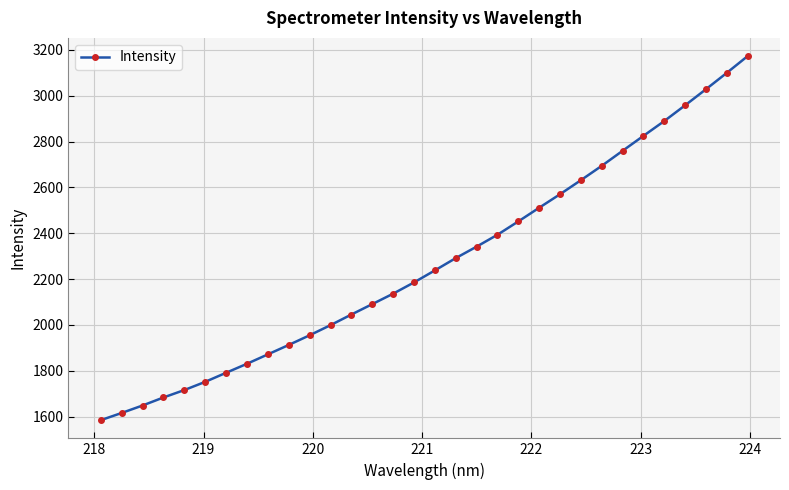

What is the difference between the second highest and minimum values?

1515.3